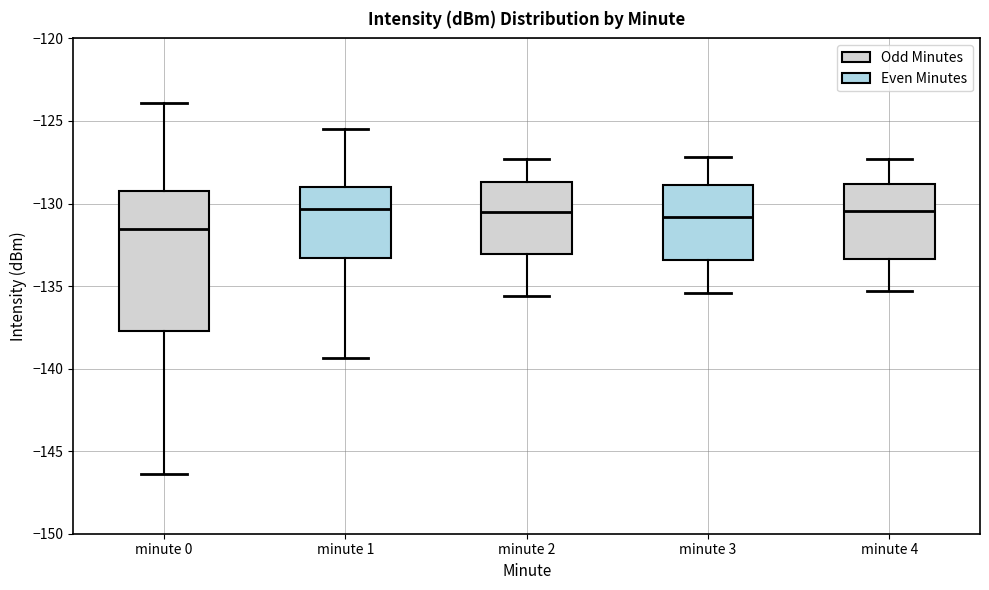

Which box has the lowest median line?

minute 0